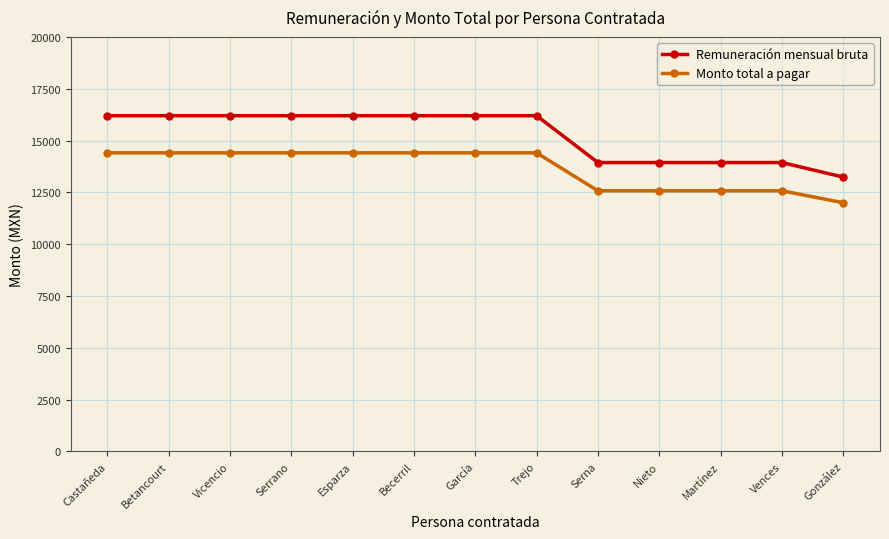

True or false: Monto total a pagar and Remuneración mensual bruta intersect in this chart.

False